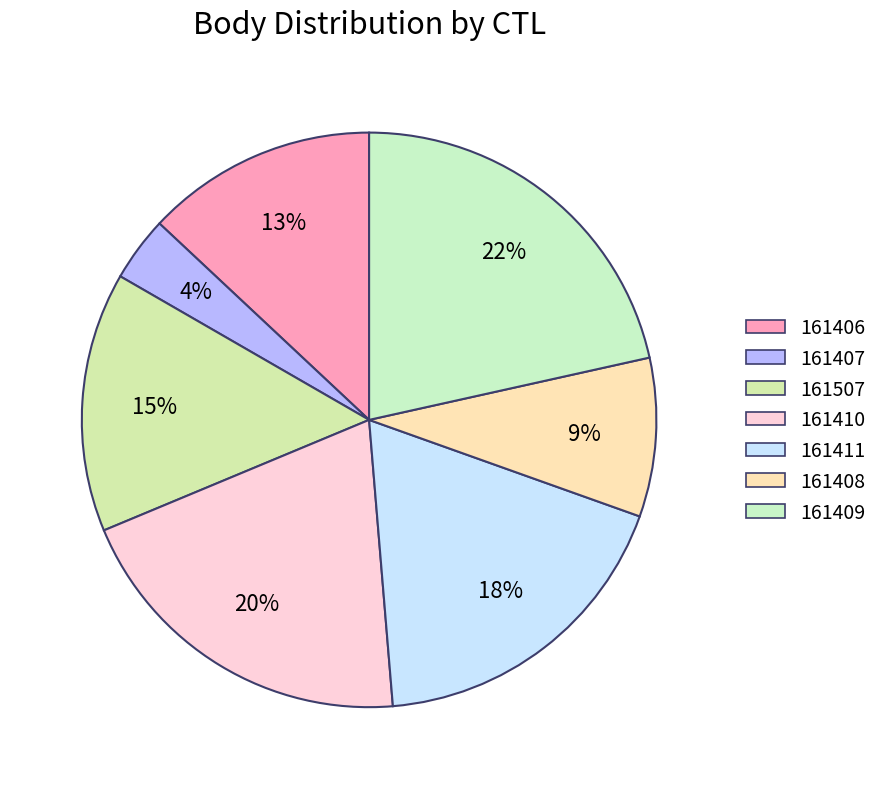

Is it true that 161407 is 4% of the pie?

True